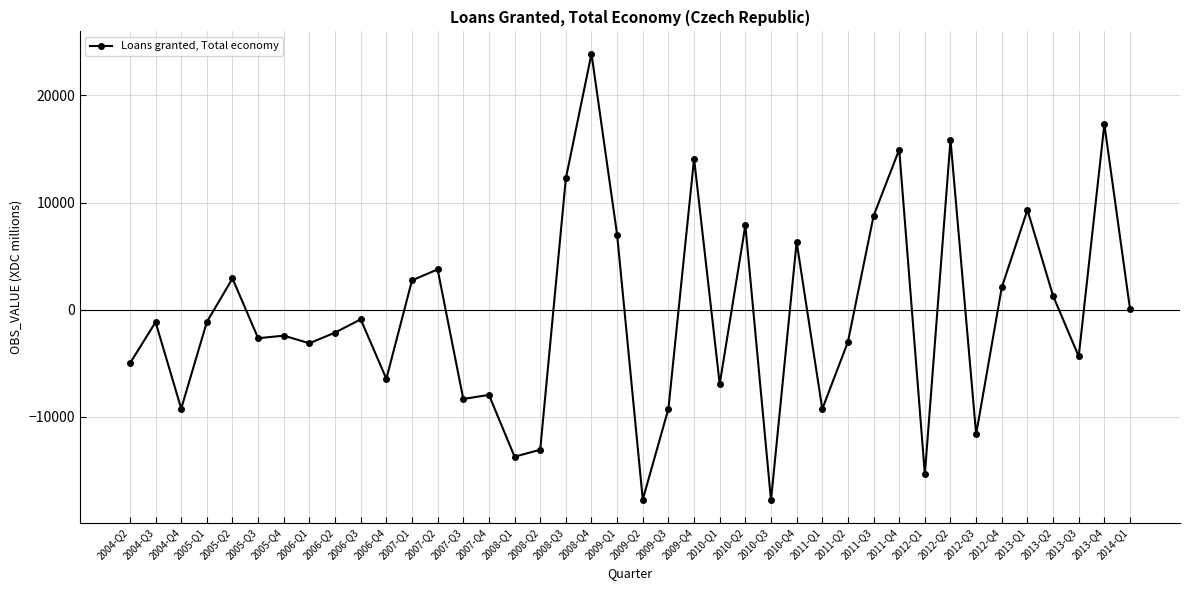

What is the label of the 19th point from the left?

2008-Q4